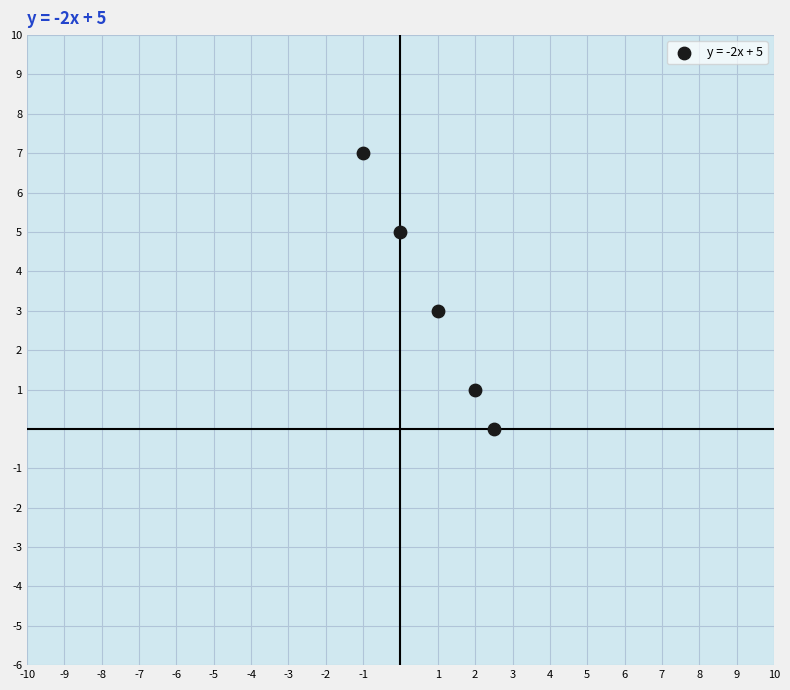

What is the range of Y values (max minus min)?

7